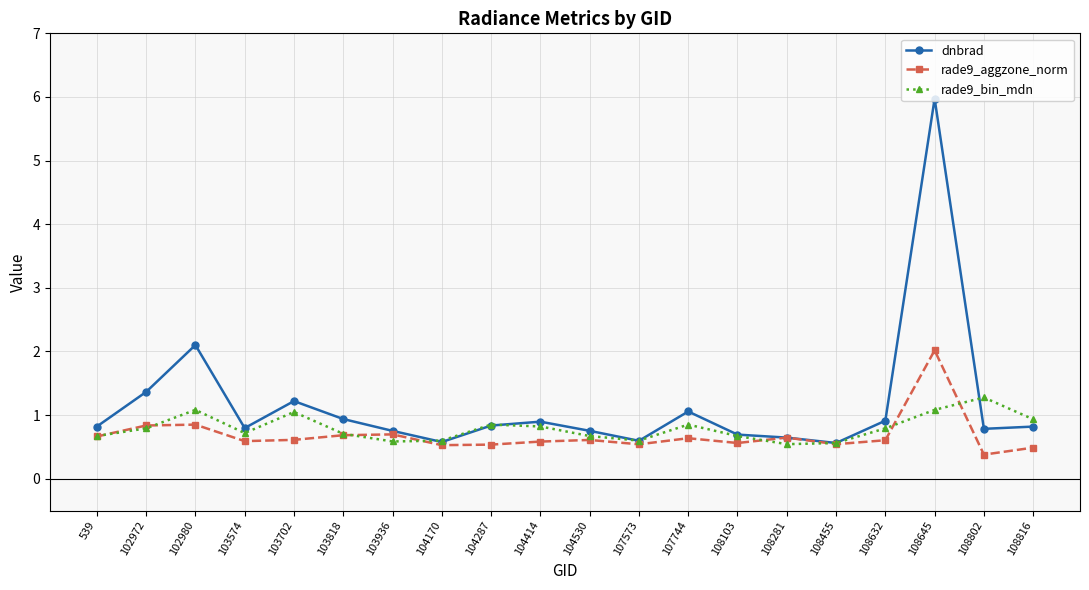

True or false: dnbrad has a value of 1.1 at 539.

False